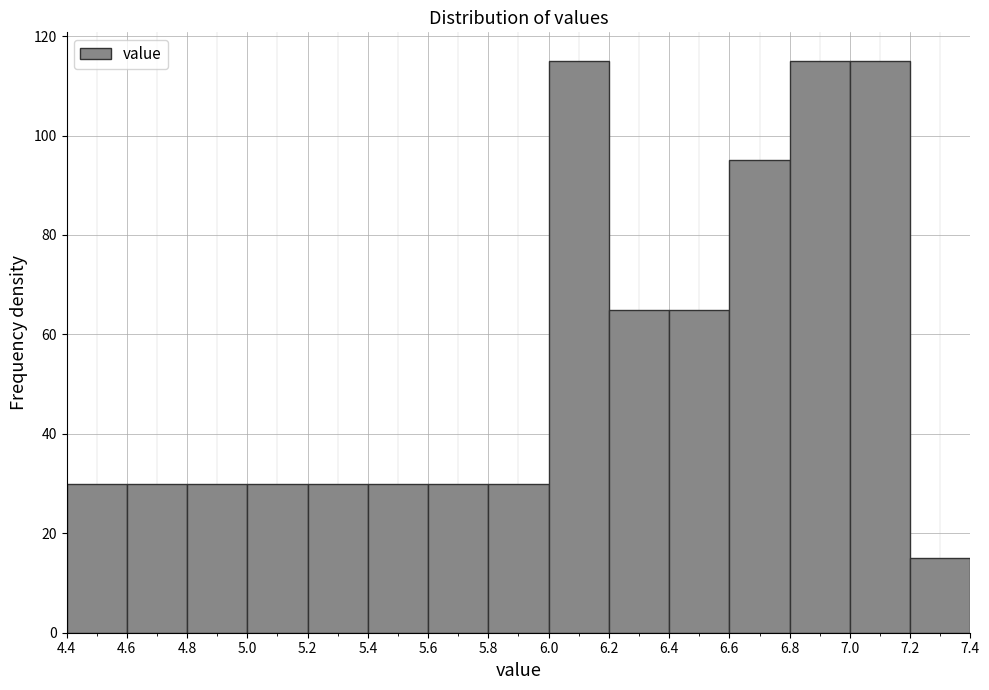

How tall is the bar that spans 6.4 to 6.6 on the x-axis? The values are not printed on the chart, so give them approximately, as read against the axis.

66